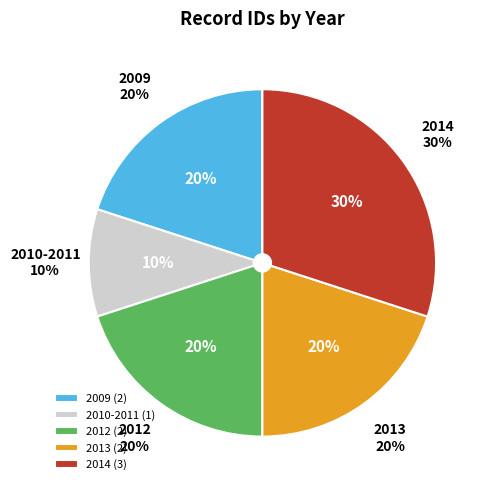

True or false: 2011-06-23 accounts for 20% of the total.

False